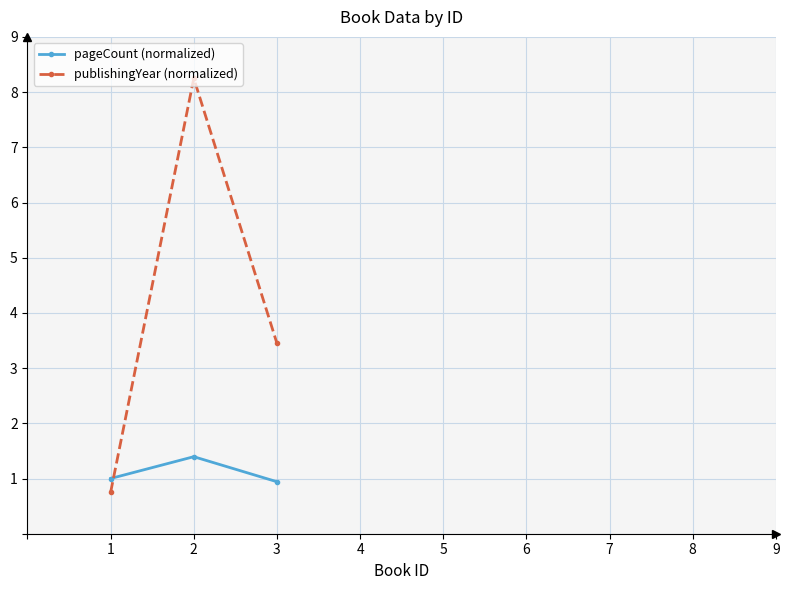

What is the lowest value of the publishingYear (normalized) series?

0.8